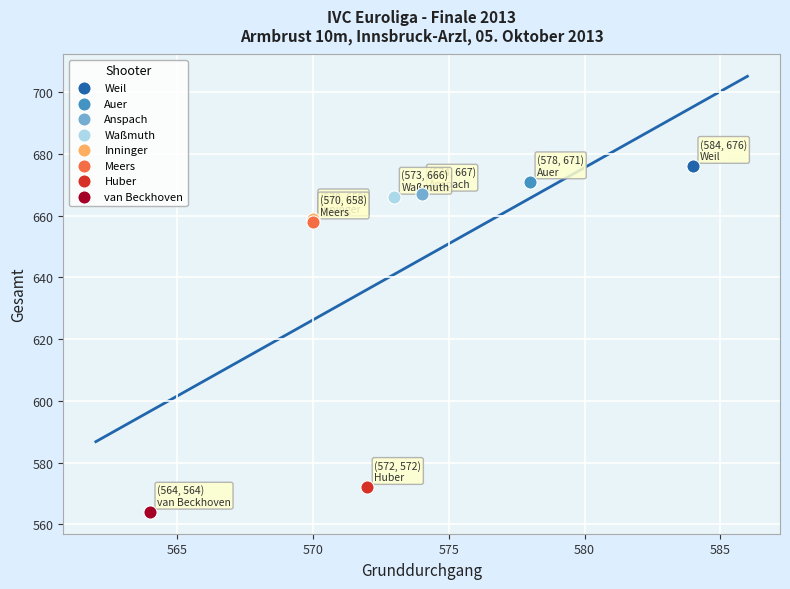

Which series contains the highest Y value?

Weil